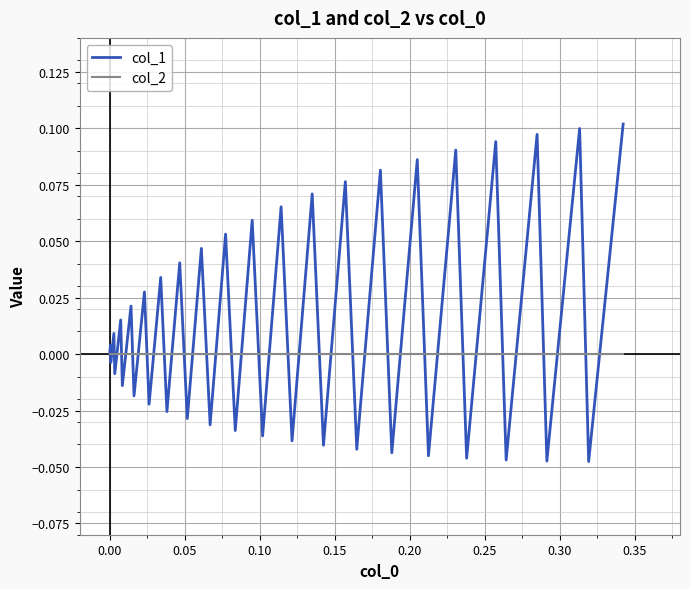

List the series in order of their peak value, lowest first.

col_2, col_1